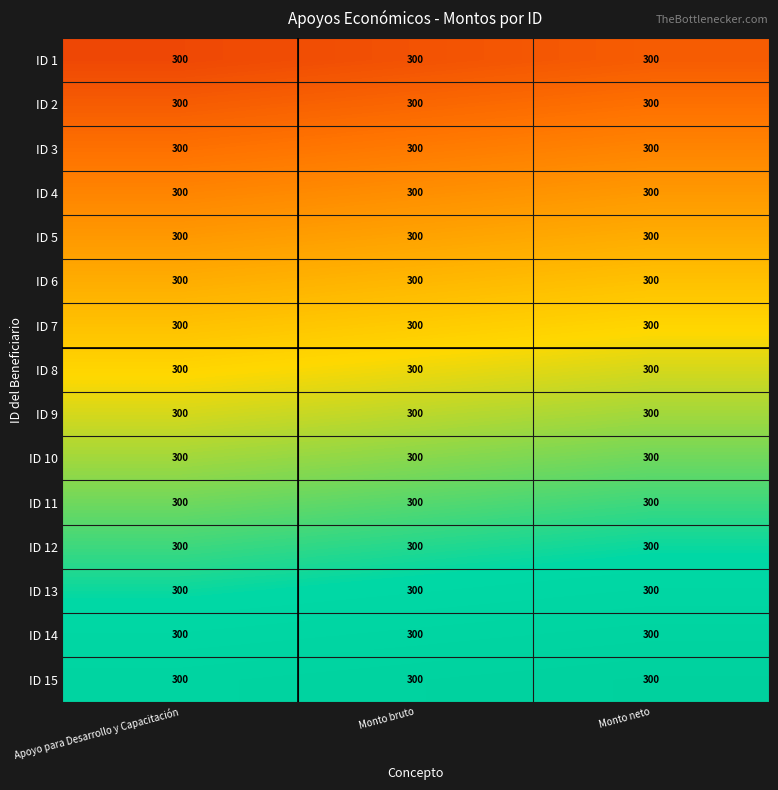

The value of ID 3 at Apoyo para Desarrollo y Capacitación is 493.3. True or false?

False